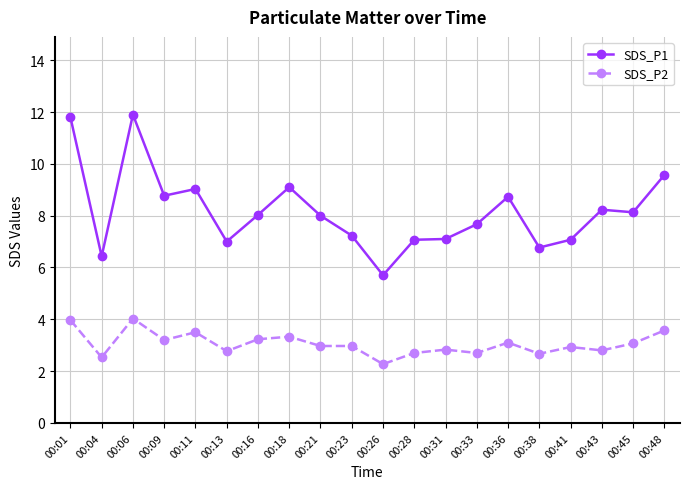

Rank the series by their average value, from lowest to highest.

SDS_P2, SDS_P1